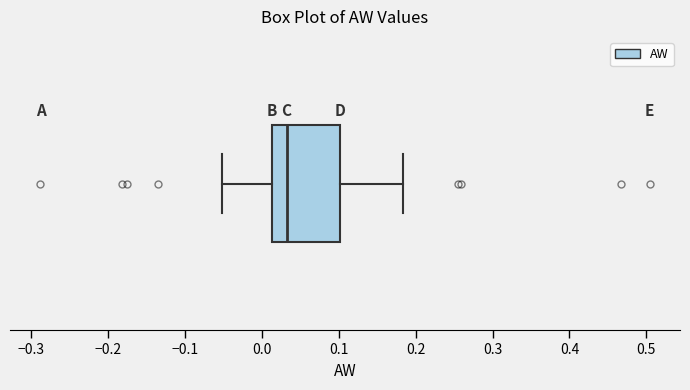

Read this box plot against the x-axis: the position of the median line, the range covered by the box, and the ends of both whiskers. The values are not printed on the chart, so give them approximately, as read against the axis.

median 0.03, box 0.01 to 0.10, whiskers -0.05 to 0.18